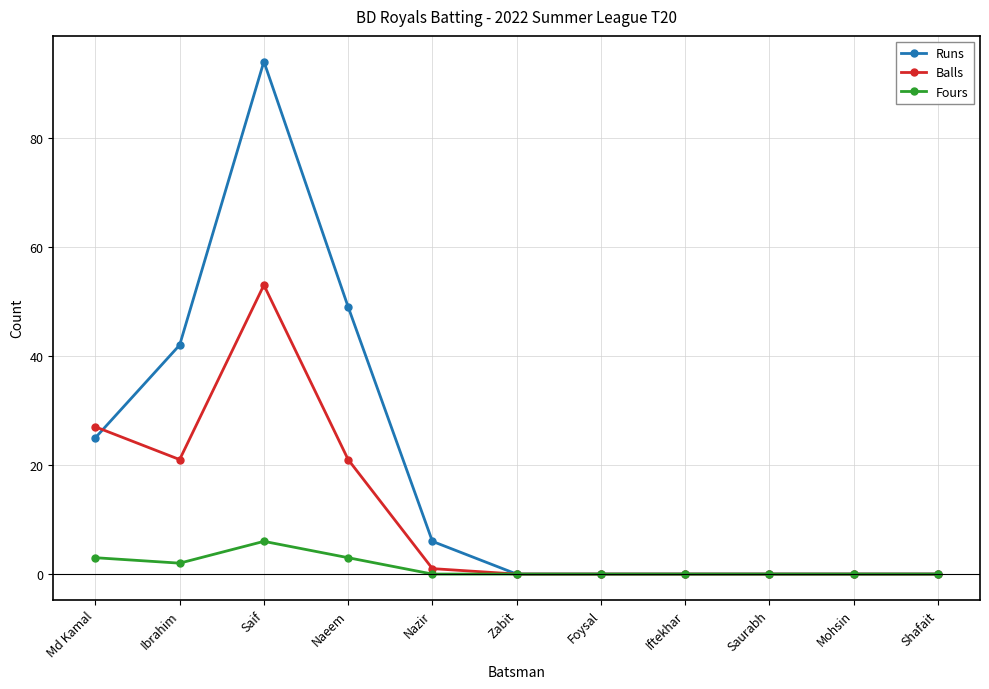

Where is the first local maximum for Balls?

Saif